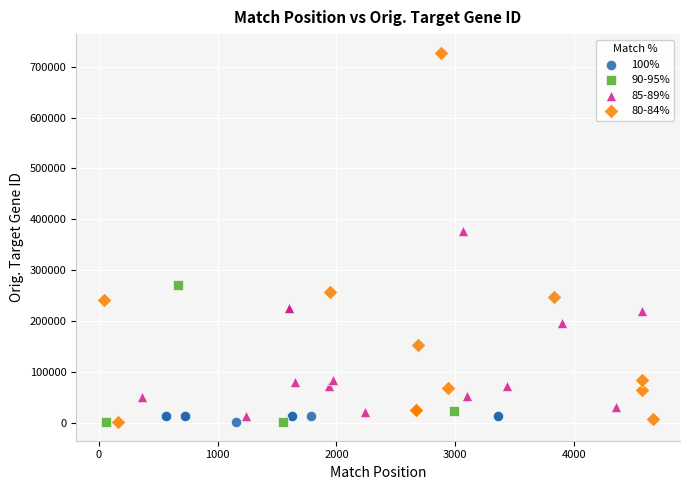

Which series reaches the maximum Y coordinate?

80-84%